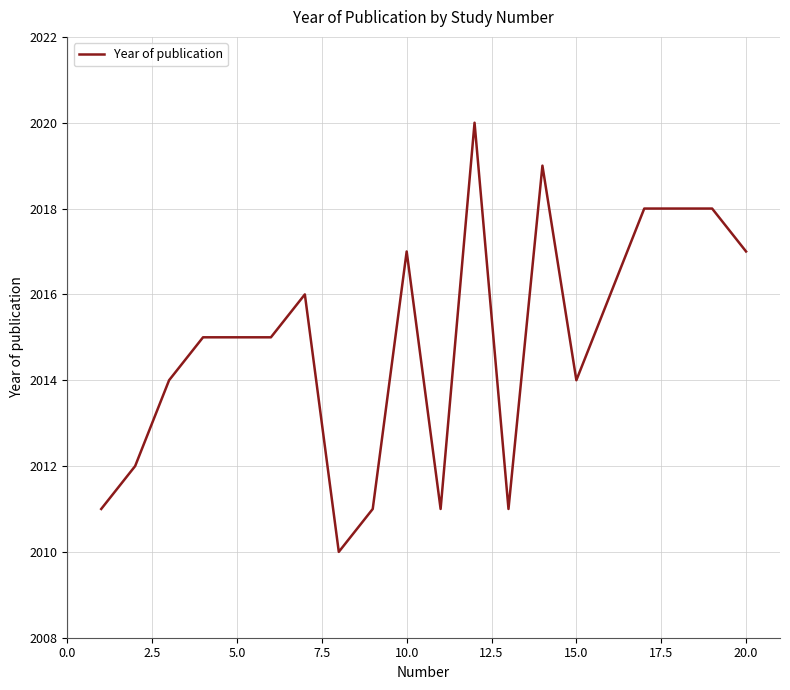

What is the difference between the maximum and minimum values?

10